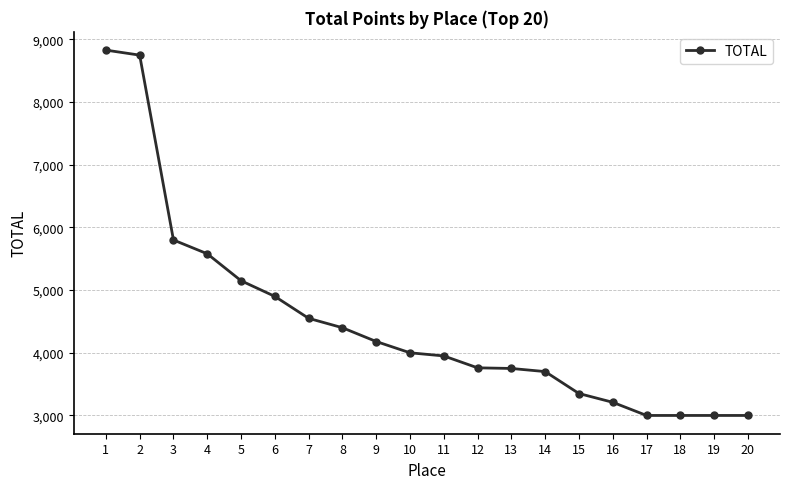

What is the difference between the maximum and minimum values?

5830